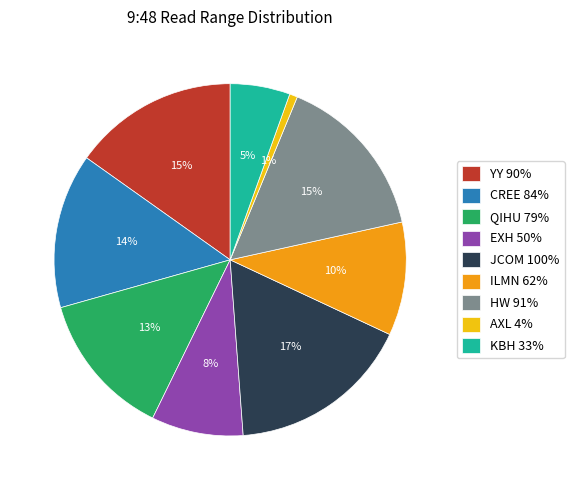

Approximately how many times larger is the value at YY 90% compared to CREE 84%?

1.1